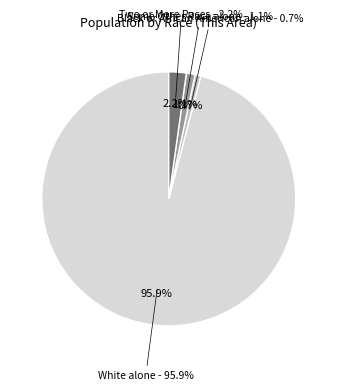

Count the number of slices in the pie.

7